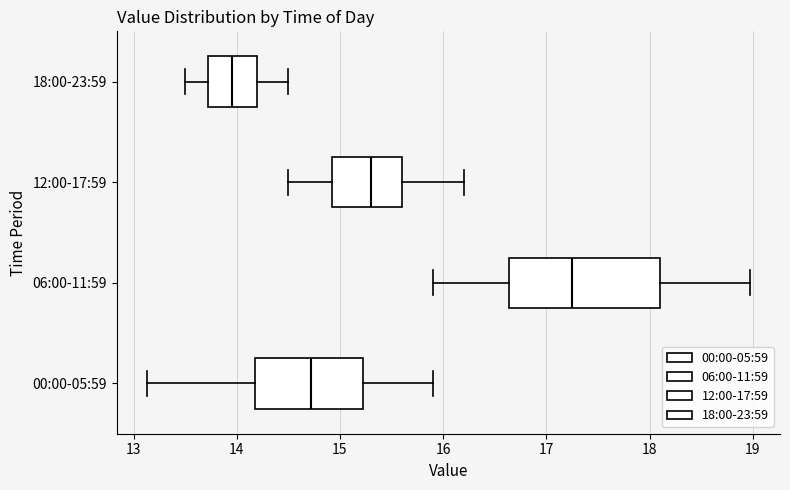

Where is the left edge of the box for 12:00-17:59 on the x-axis? The values are not printed on the chart, so give them approximately, as read against the axis.

14.9